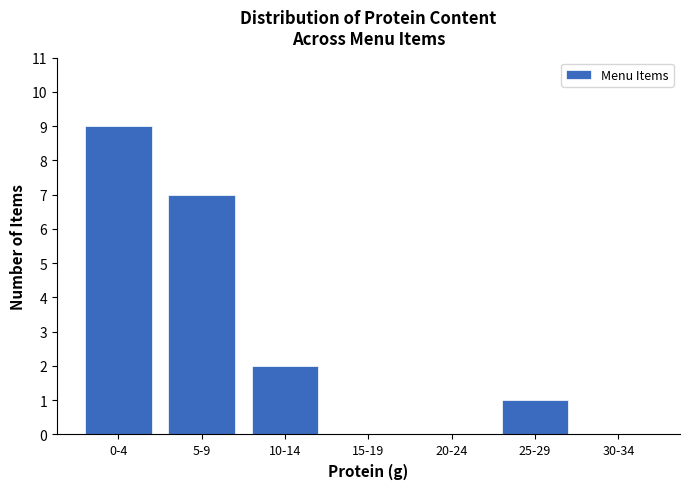

Reading left to right, what are all the values shown in this chart?

0-4=9	5-9=7	10-14=2	15-19=0	20-24=0	25-29=1	30-34=0